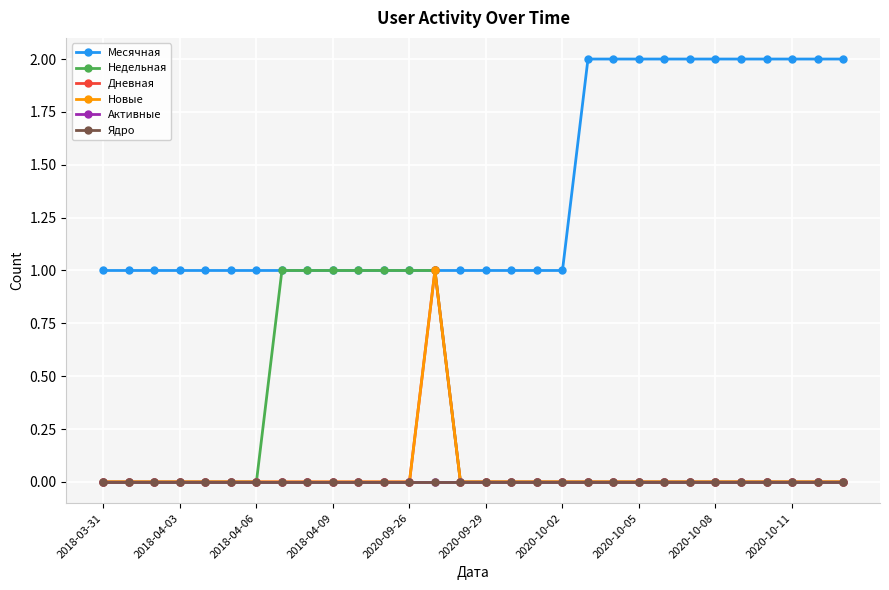

Does the chart have visible grid lines?

Yes